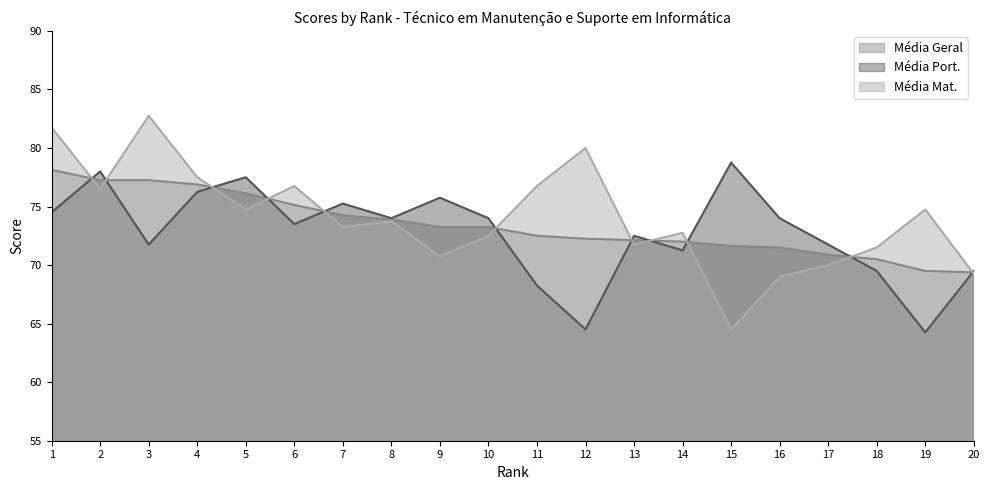

At which category does the chart reach its minimum across all series?

19